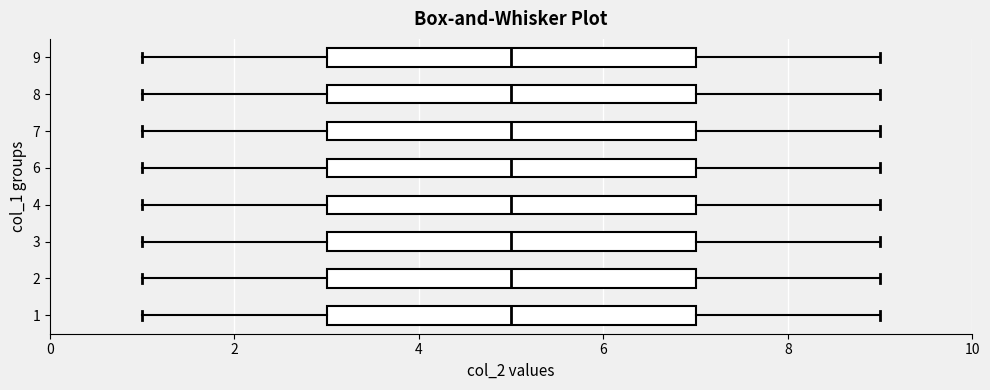

Where does the left whisker of the box at y = 4 end on the x-axis? The values are not printed on the chart, so give them approximately, as read against the axis.

1